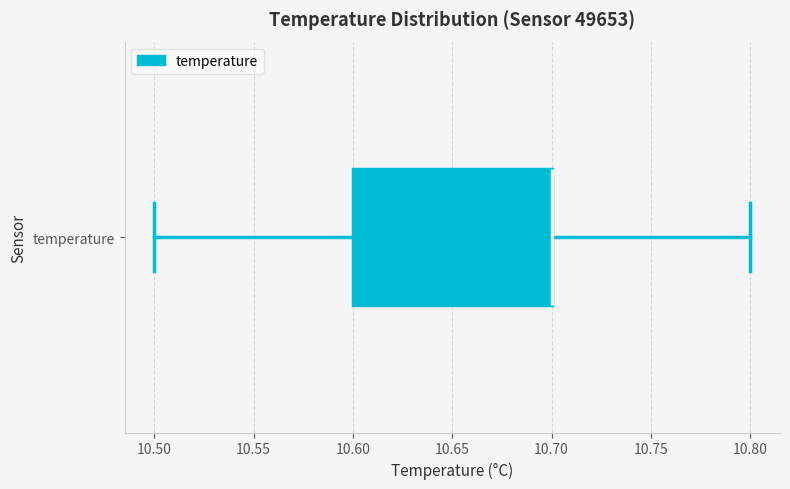

Read this box plot against the x-axis: the position of the median line, the range covered by the box, and the ends of both whiskers. The values are not printed on the chart, so give them approximately, as read against the axis.

median 10.7 (drawn on the box's right edge), box 10.6 to 10.7, whiskers 10.5 to 10.8